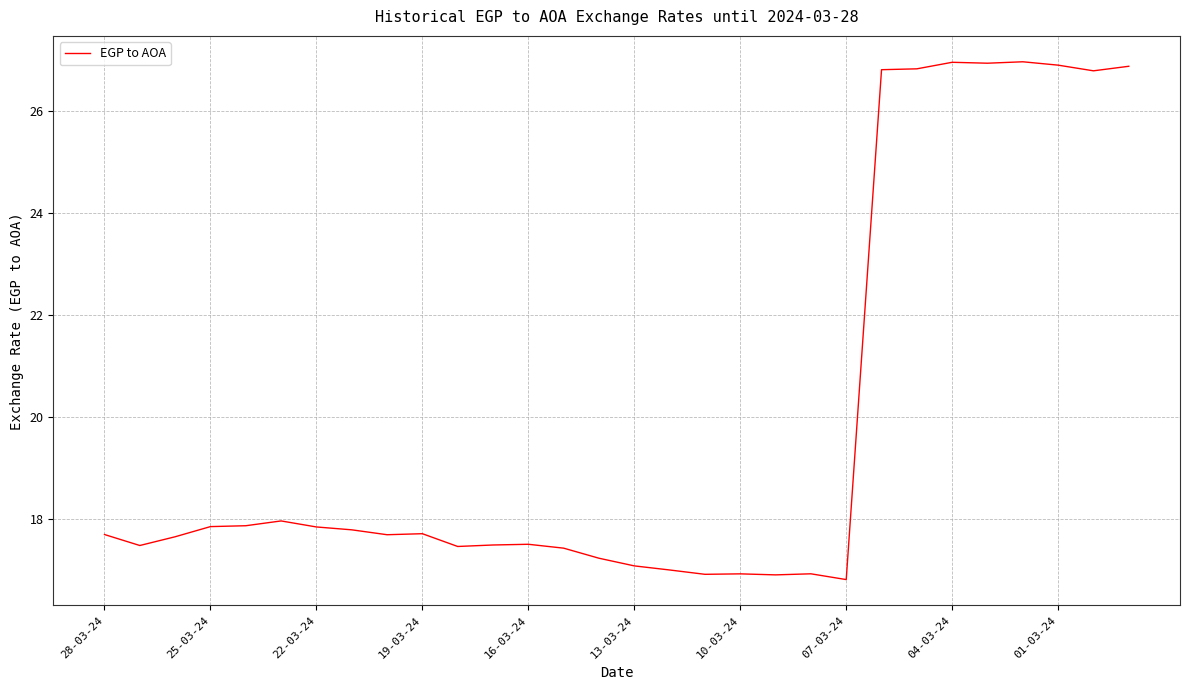

What is the maximum value shown in the chart?

27.0